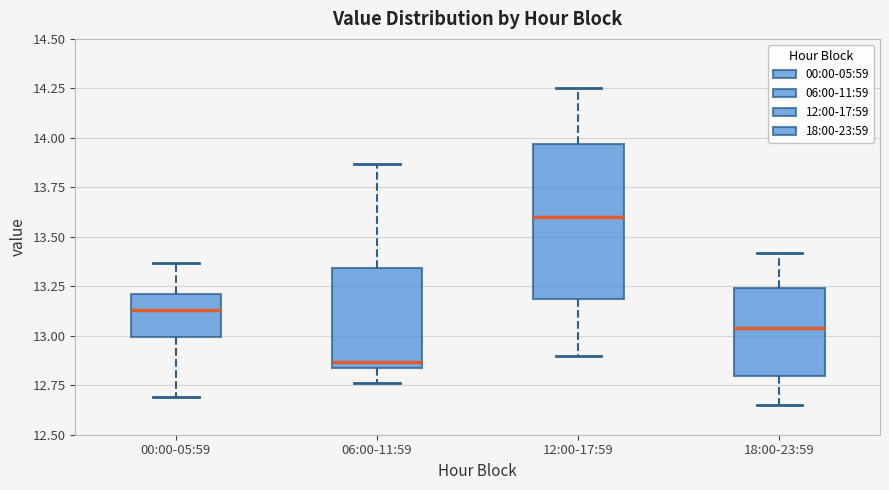

Which box has the lowest median line?

06:00-11:59